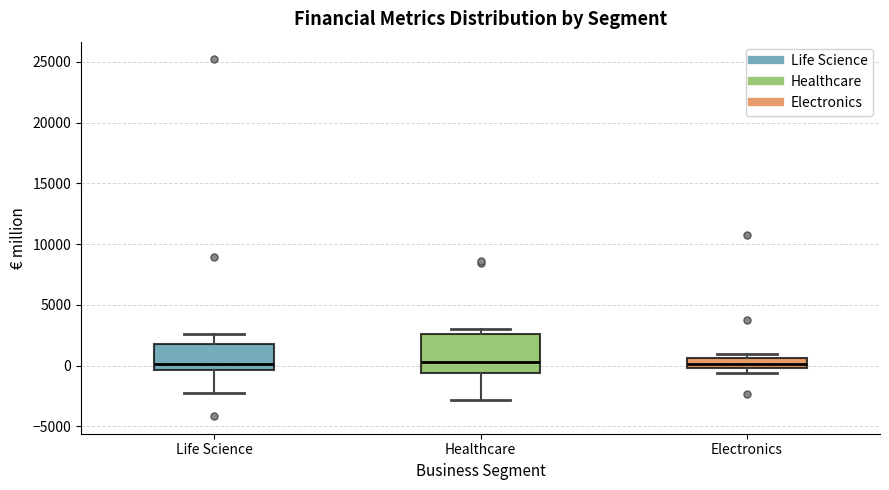

Where is the lower edge of the box for Electronics on the y-axis? The values are not printed on the chart, so give them approximately, as read against the axis.

0